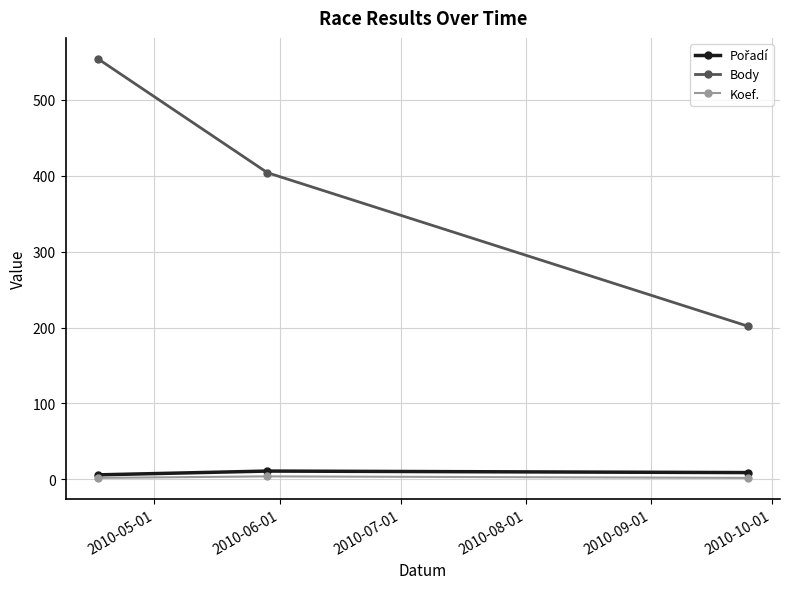

Which series has the widest spread of values?

Body